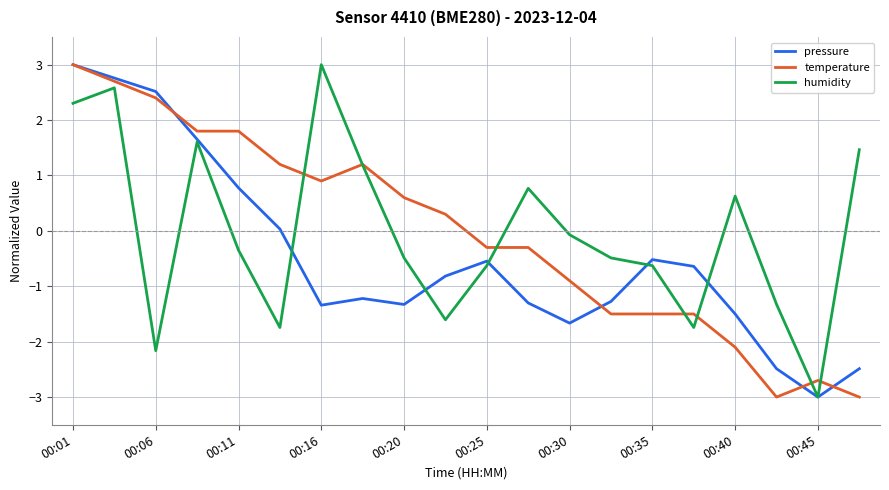

What is the smallest value displayed?

-3.0